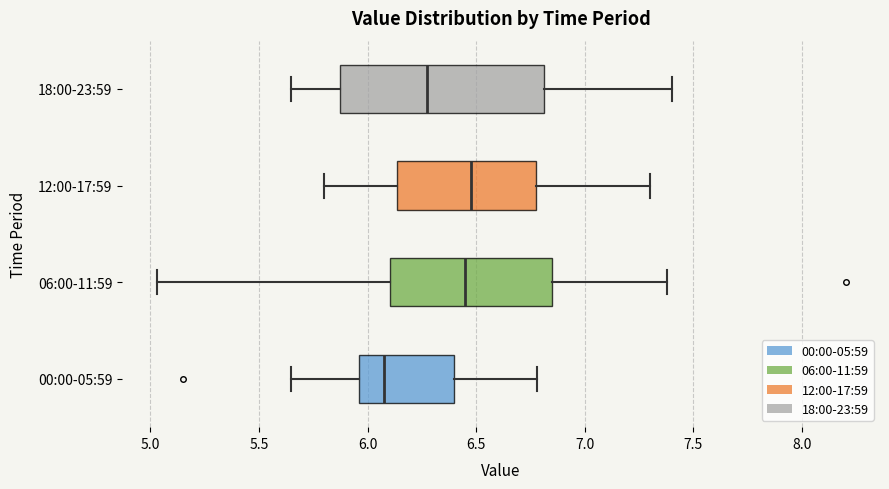

Reading bottom to top, transcribe this box plot: for each box, give where its median line is, the range the box spans, and where its two whiskers end, as read against the x-axis. The values are not printed on the chart, so give them approximately, as read against the axis.

00:00-05:59: median 6.10, box 5.95 to 6.40, whiskers 5.65 to 6.80
06:00-11:59: median 6.45, box 6.10 to 6.85, whiskers 5.05 to 7.40
12:00-17:59: median 6.50, box 6.15 to 6.80, whiskers 5.80 to 7.30
18:00-23:59: median 6.30, box 5.90 to 6.80, whiskers 5.65 to 7.40